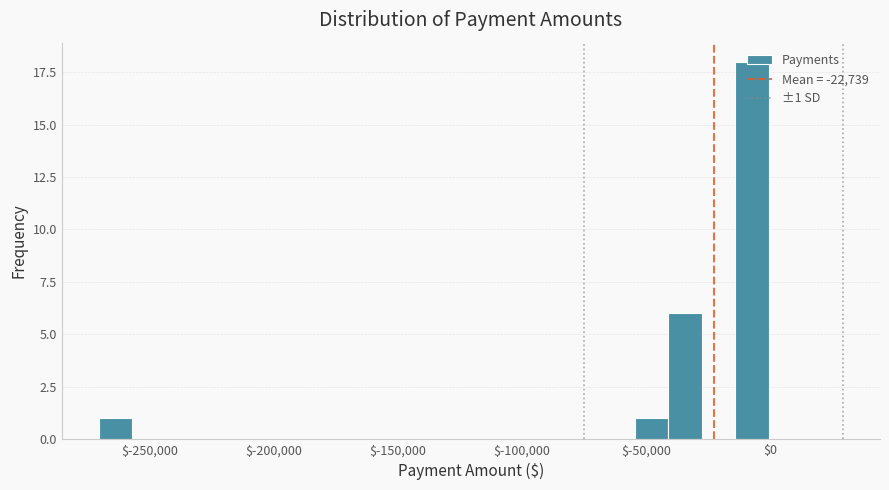

Read against the x-axis, roughly where is the centre of the tallest bar?

-5000